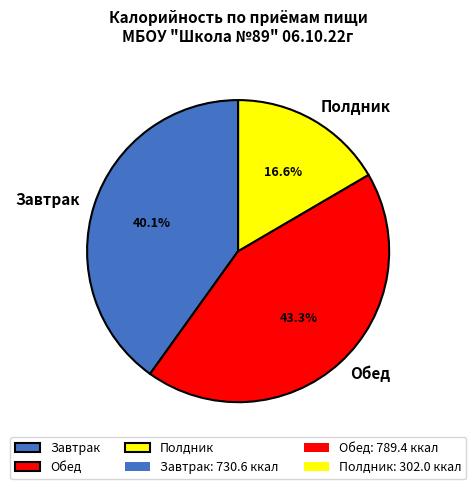

To the nearest percent, what percentage of the pie is Обед?

43%